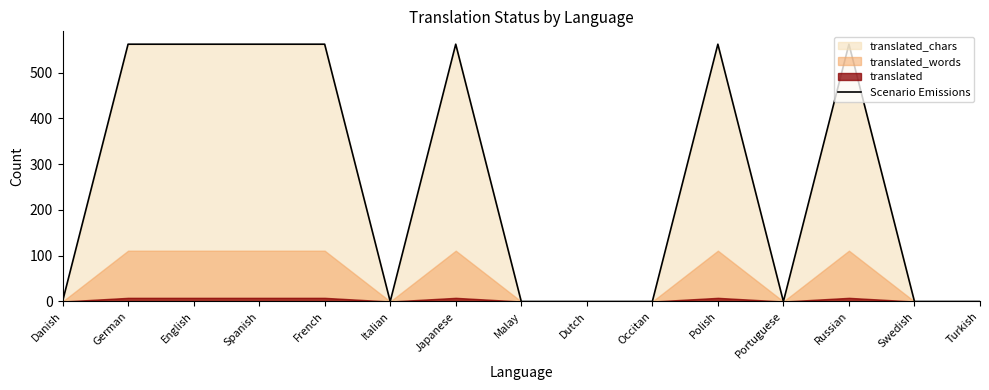

How many points are lower than both their immediate neighbors (excluding endpoints)?

2